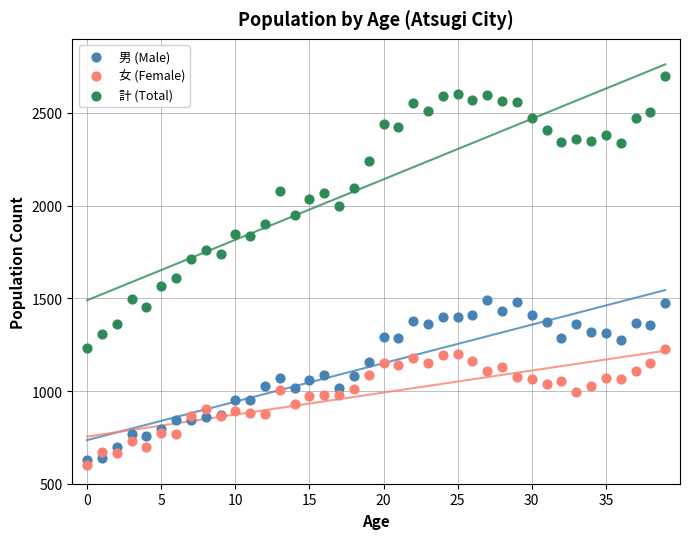

Which series contains the highest Y value?

計 (Total)